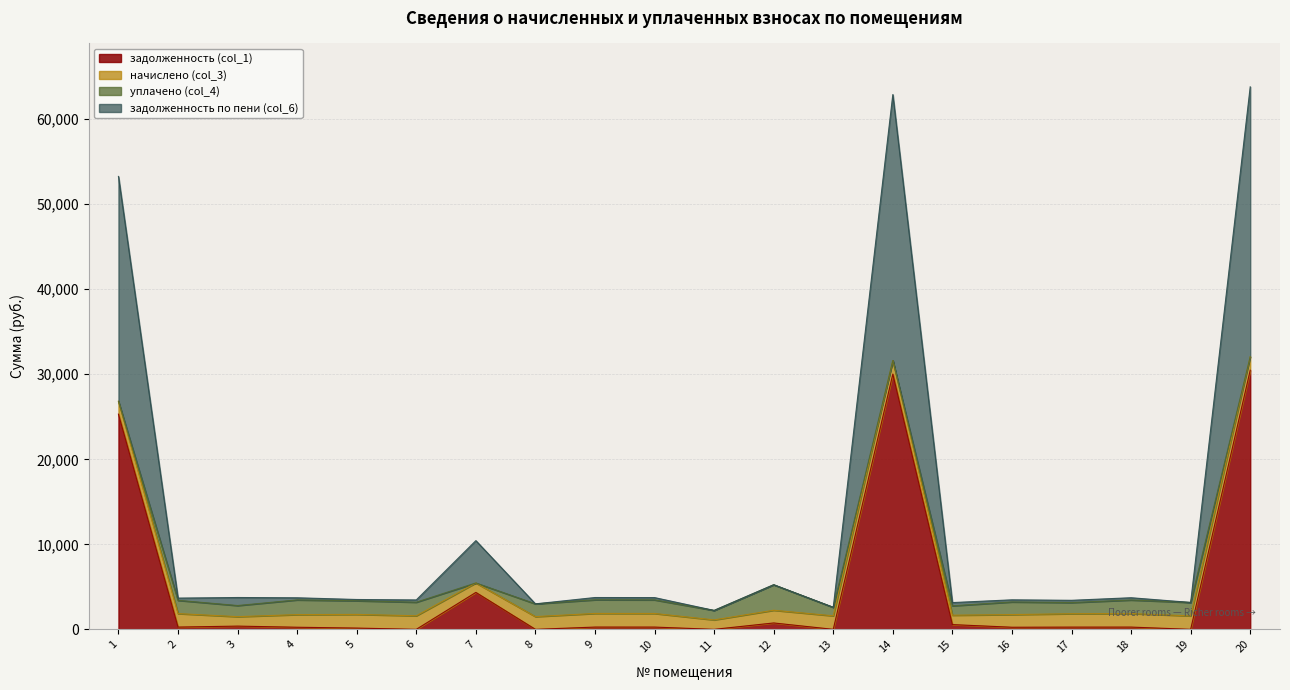

Which series changed the most between 12 and 14?

задолженность по пени (col_6)